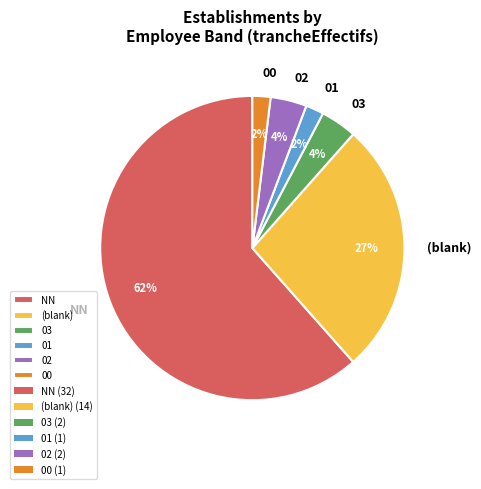

To the nearest percent, what portion does 00 represent?

2%